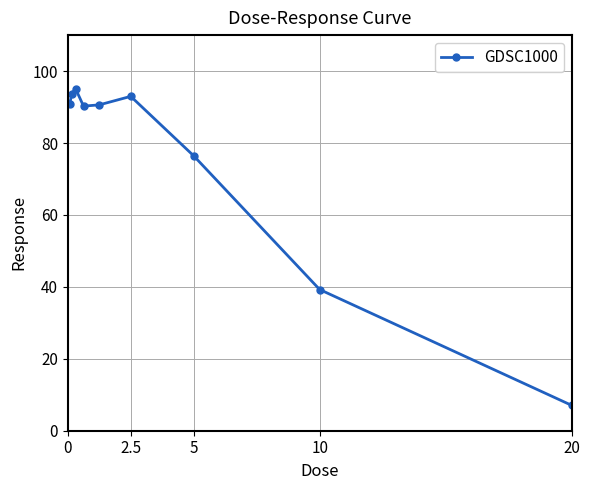

What is the value of the 6th point from the left?

93.0